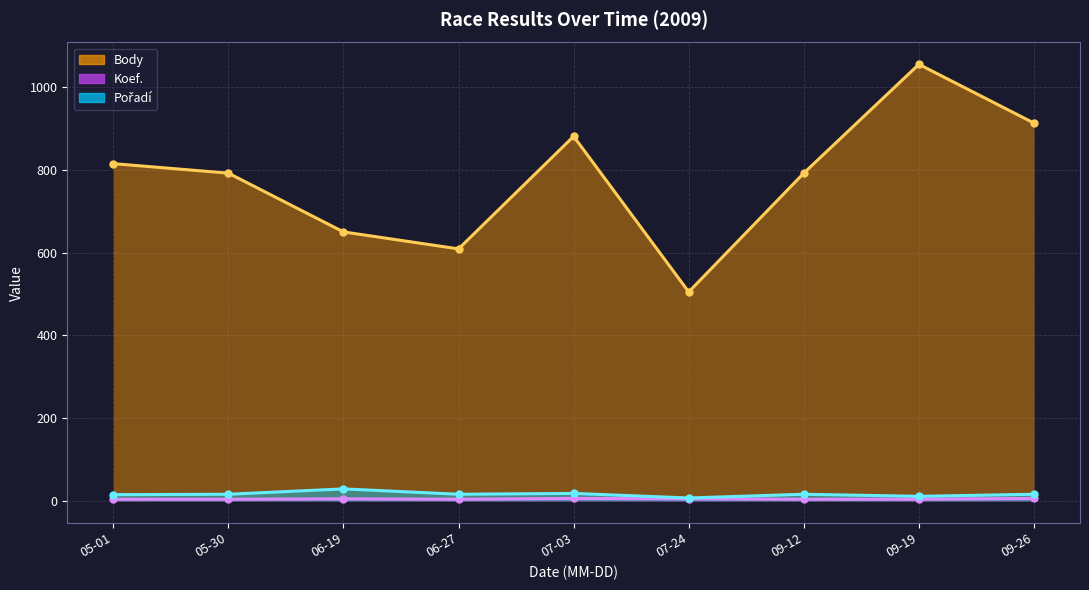

Is it true that Body equals 1420 at 09-19?

False